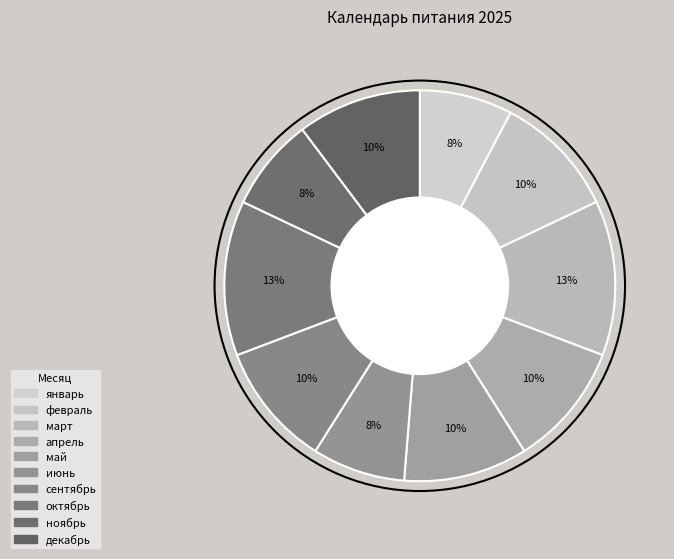

What is the change in value from ноябрь to декабрь?

+1